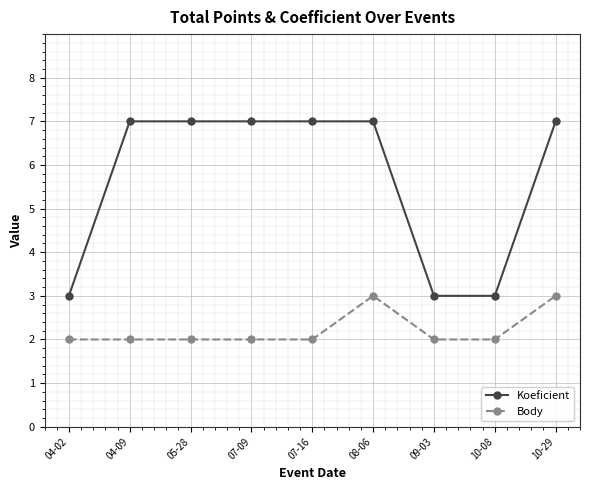

What is the difference between the Body values at 09-03 and 08-06?

1